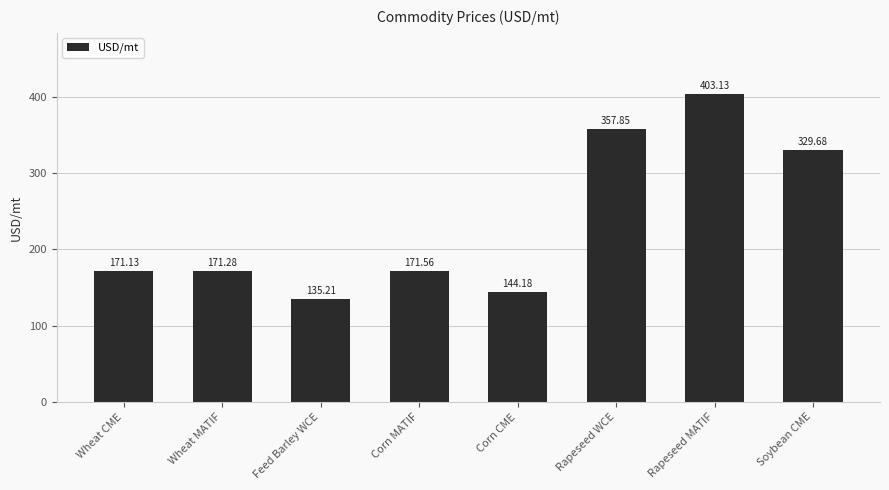

List the labels in order of value, largest first.

Rapeseed MATIF, Rapeseed WCE, Soybean CME, Corn MATIF, Wheat MATIF, Wheat CME, Corn CME, Feed Barley WCE